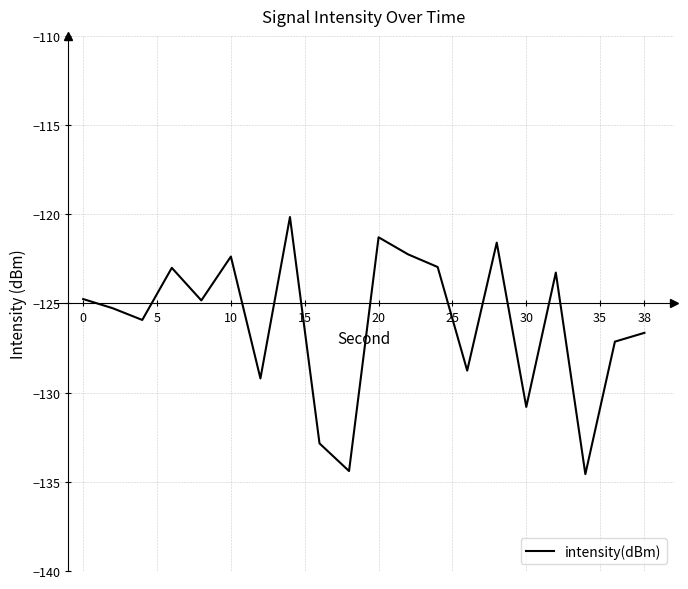

What is the maximum value shown in the chart?

-120.2